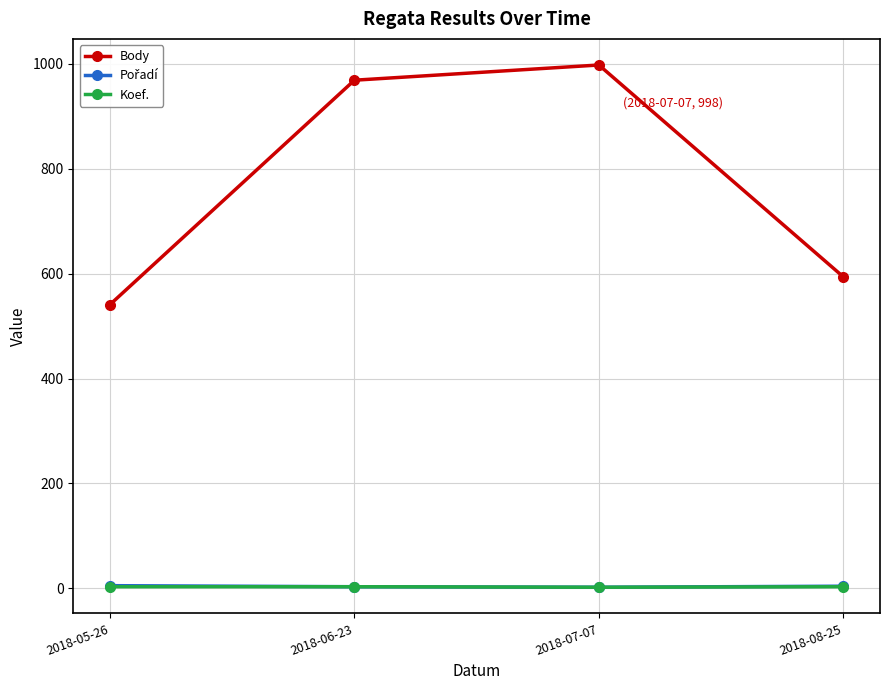

Which series has the largest total across all categories?

Body